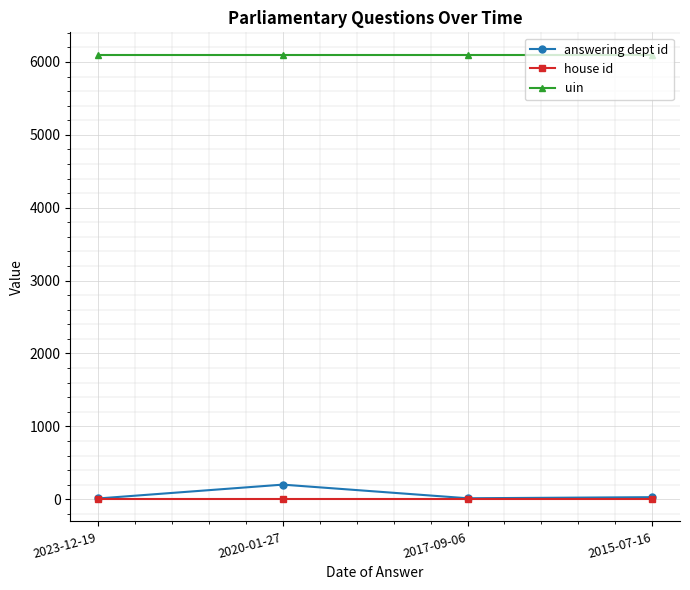

At how many categories does at least one series exceed 5243?

4